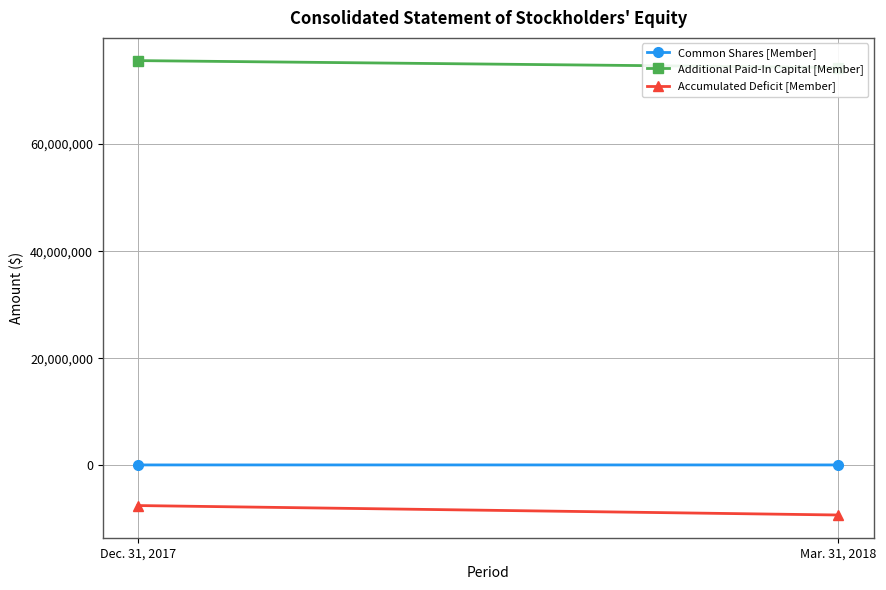

Rank the series by their maximum value, from highest to lowest.

Additional Paid-In Capital [Member], Common Shares [Member], Accumulated Deficit [Member]